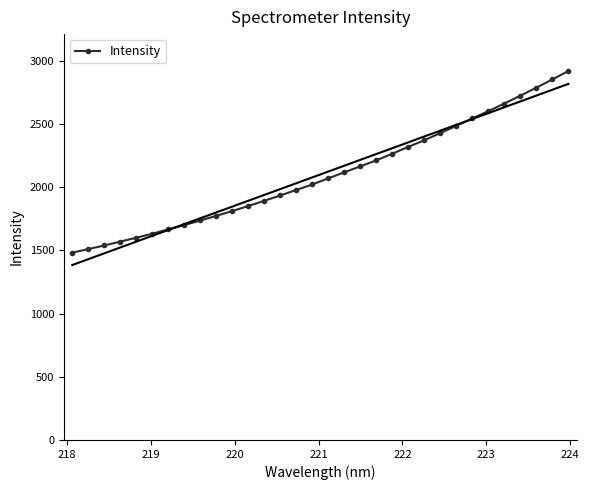

Reading left to right, extract all data points from this chart.

1482.3	1510.6	1539.1	1570.1	1600.5	1632.5	1666.8	1700.7	1737.4	1773.9	1812.2	1851.5	1893.5	1935.1	1978.8	2022.7	2071.2	2118.8	2165.6	2213.5	2265.9	2319.8	2372.5	2429.3	2486.2	2544.3	2602.8	2662.6	2724.6	2788.2	2853.0	2919.9